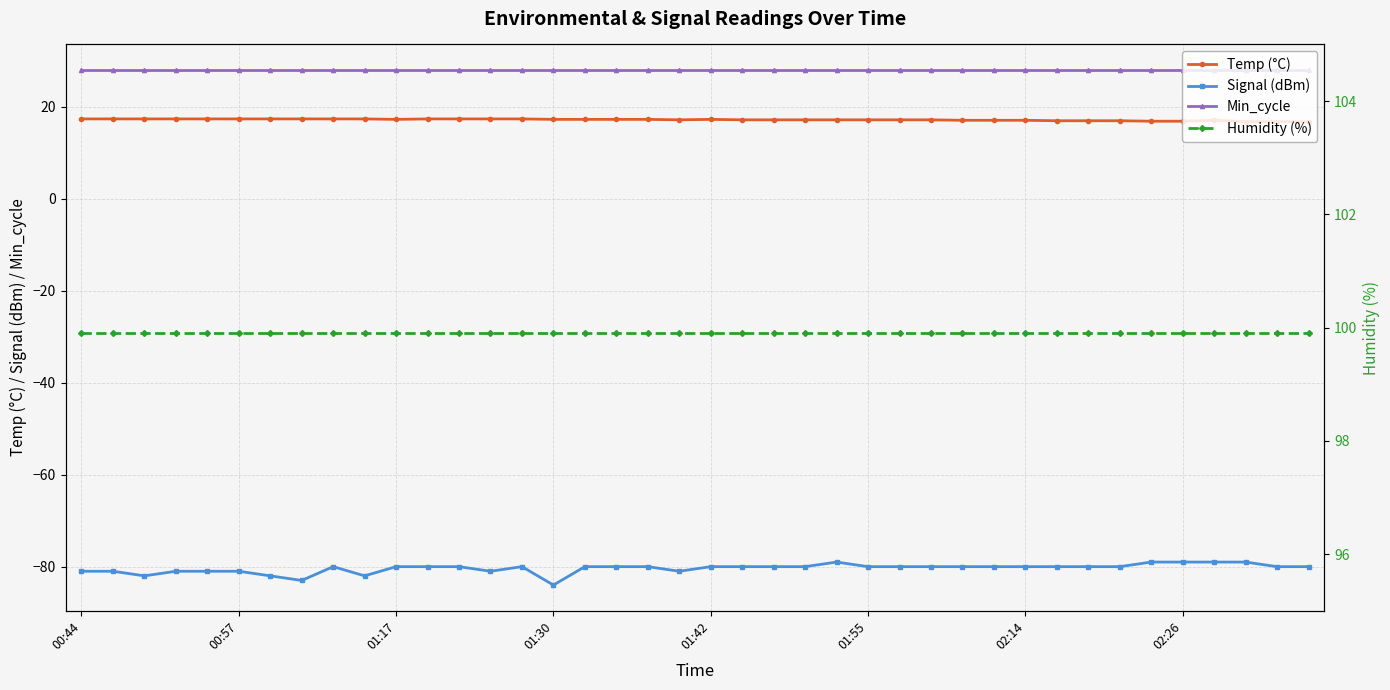

What is the highest value of the Signal (dBm) series?

-79.0